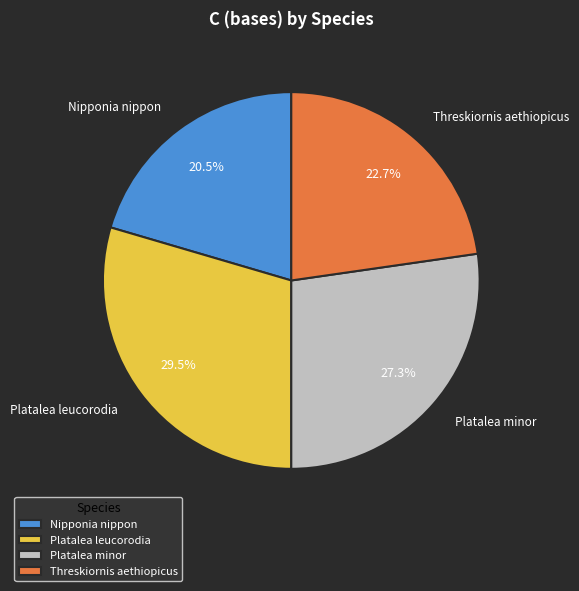

How much of the chart is everything except Platalea minor?

72.7%